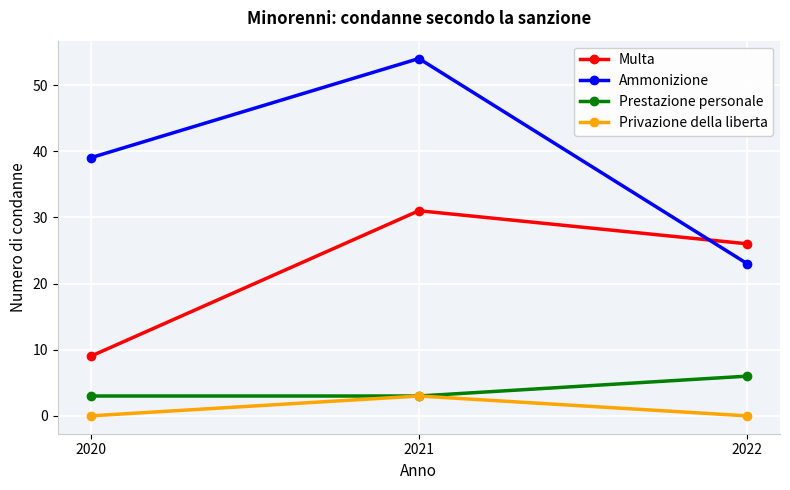

What is the lowest value of the Ammonizione series?

23